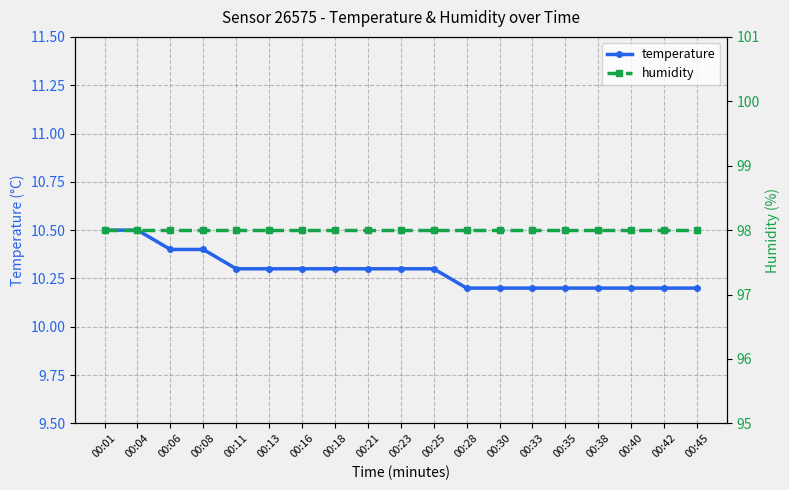

Is this an area chart (filled region under the line)?

No